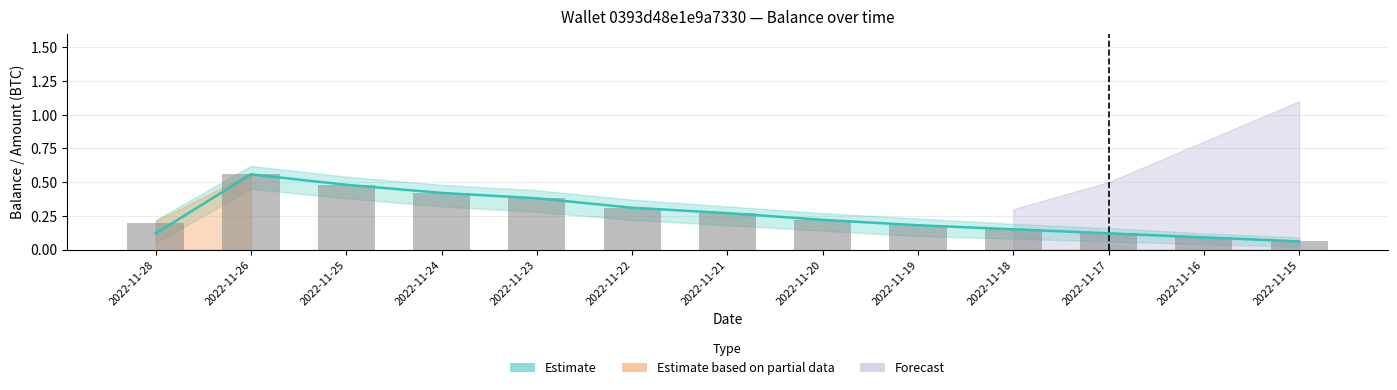

What is the difference between the balance_upper values at 2022-11-17 and 2022-11-25?

0.4